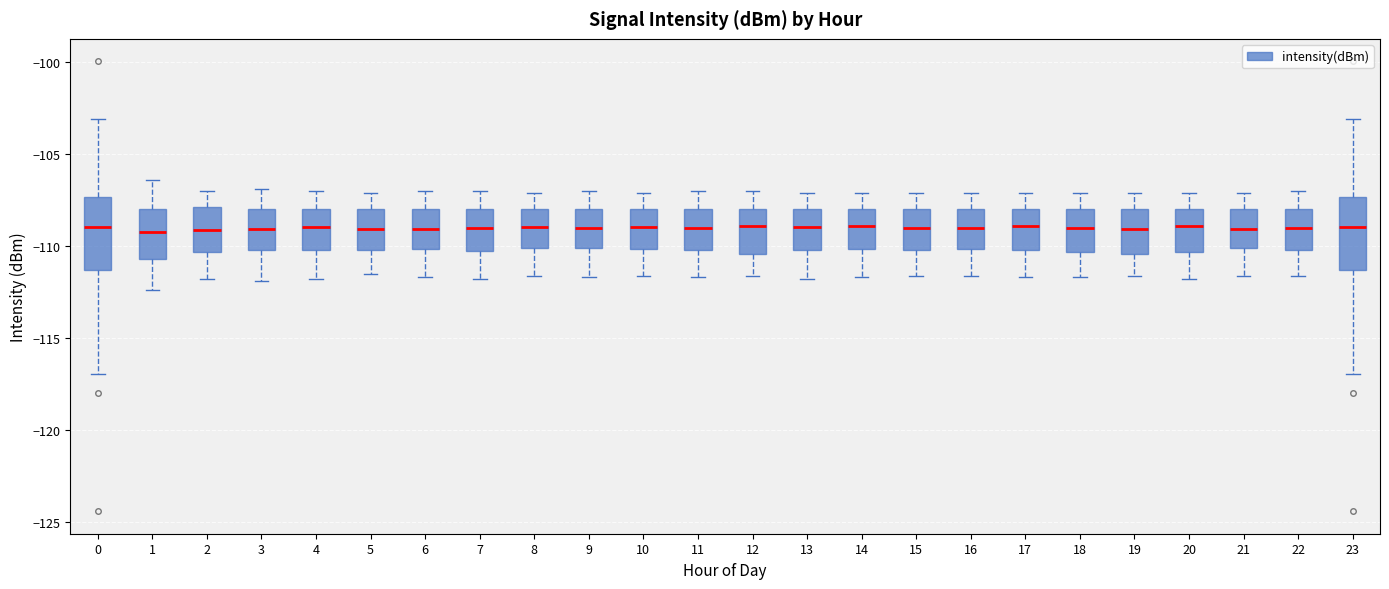

Where does the lower whisker of the box at x = 8 end on the y-axis? The values are not printed on the chart, so give them approximately, as read against the axis.

-111.5